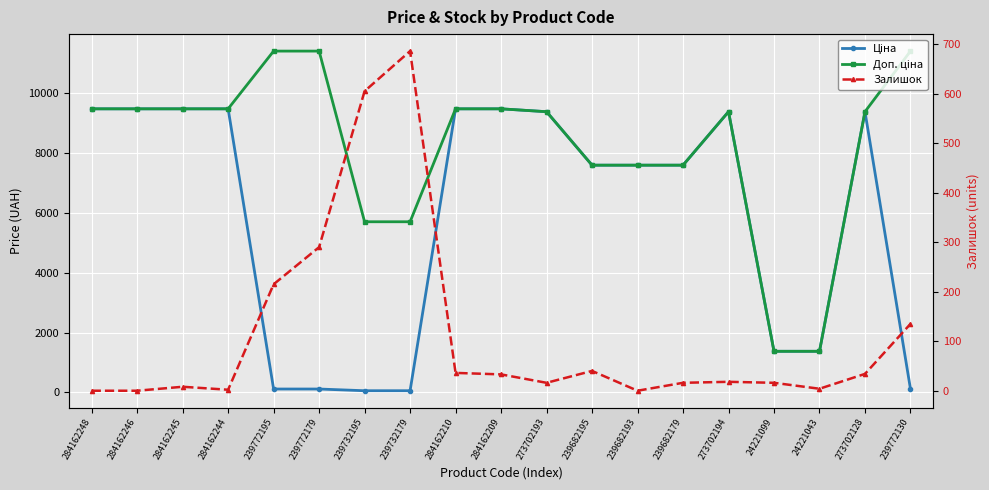

What is the lowest value of the Доп. ціна series?

1375.0